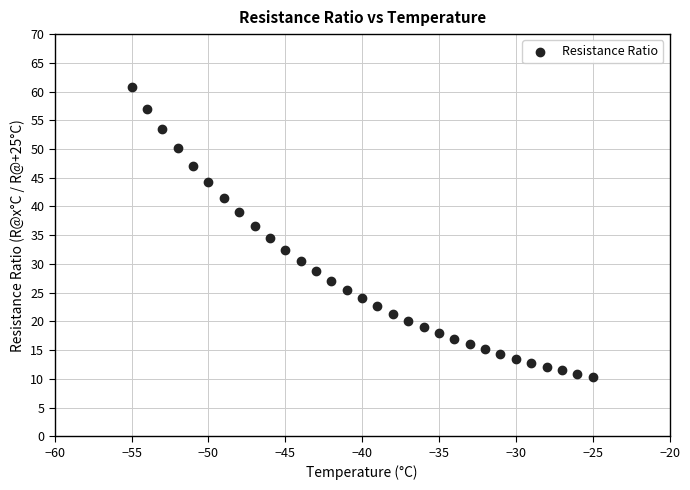

What is the range of X values (max minus min)?

30.0